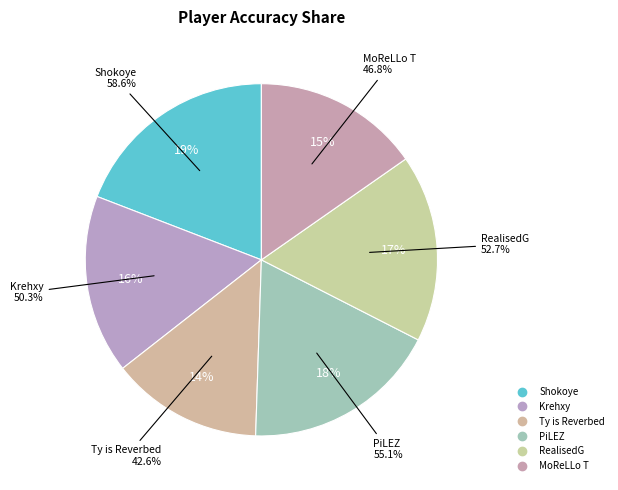

Between Krehxy and RealisedG, which is larger?

RealisedG